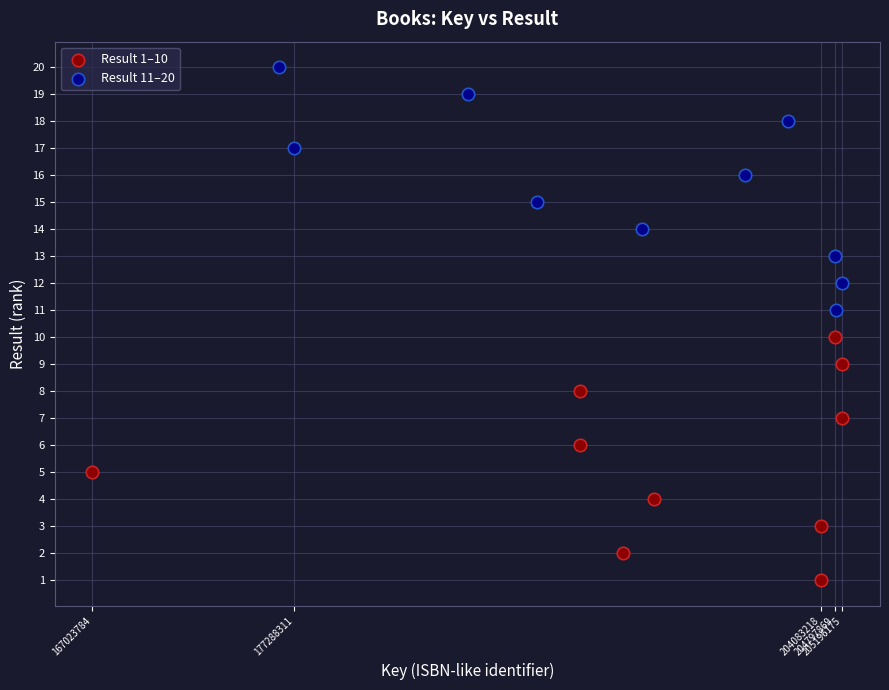

Which series reaches the maximum Y coordinate?

Result 11–20